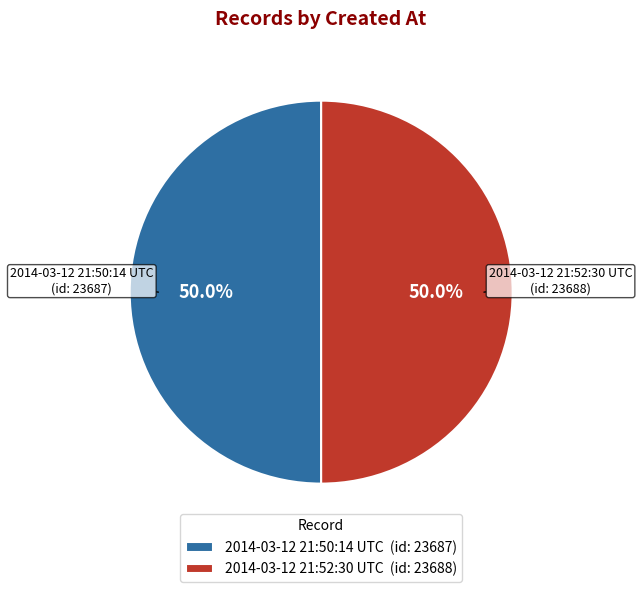

How much of the chart is everything except 2014-03-12 21:50:14 UTC (id: 23687)?

50.0%